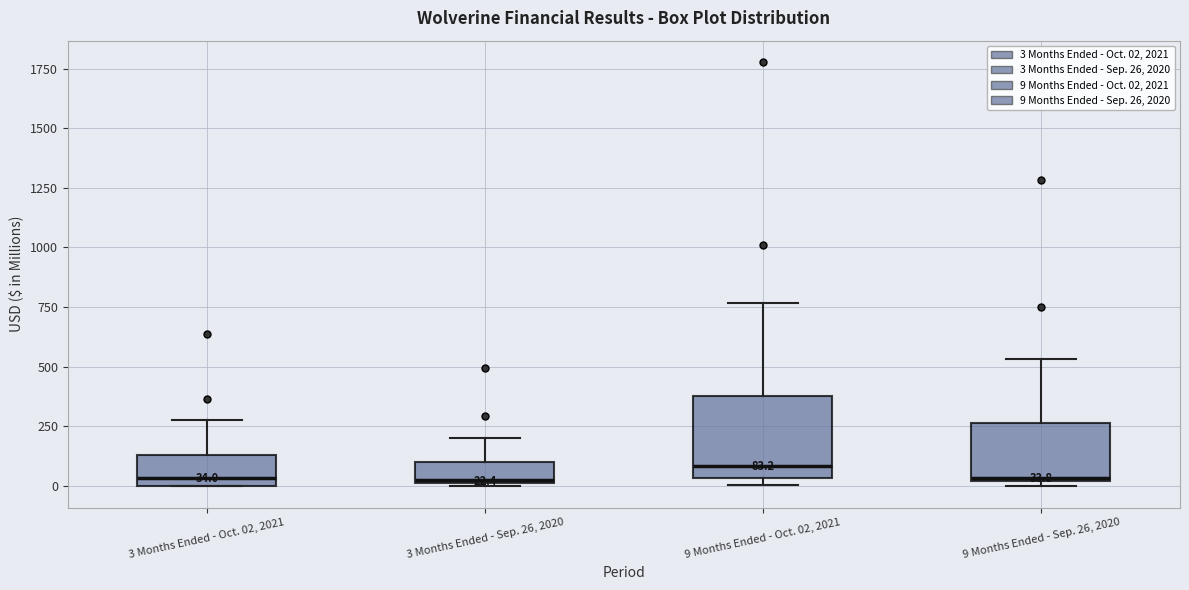

Which box is the tallest, from its lower edge to its upper edge?

9 Months Ended - Oct. 02, 2021